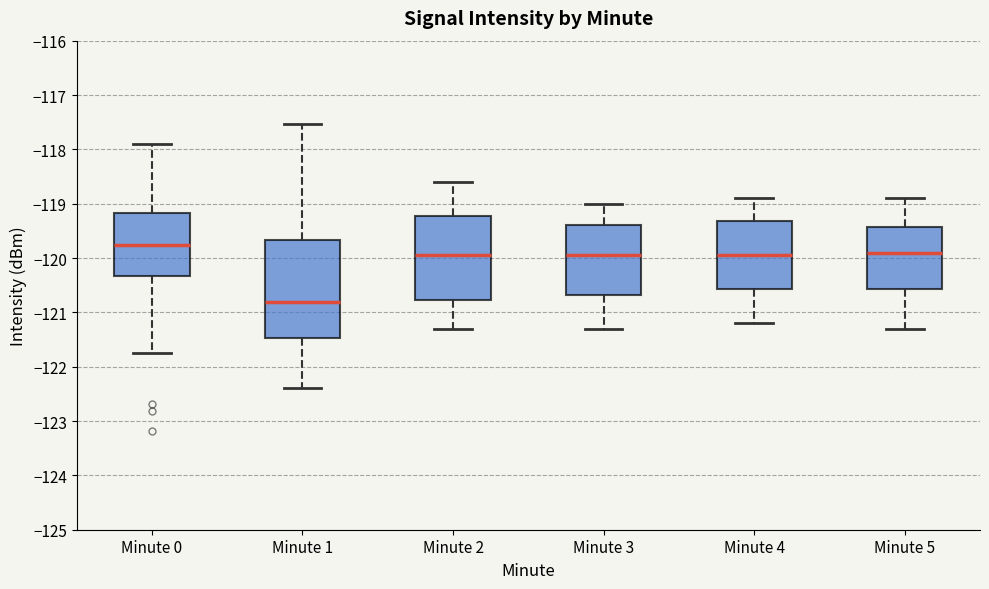

Which box has the lowest median line?

Minute 1